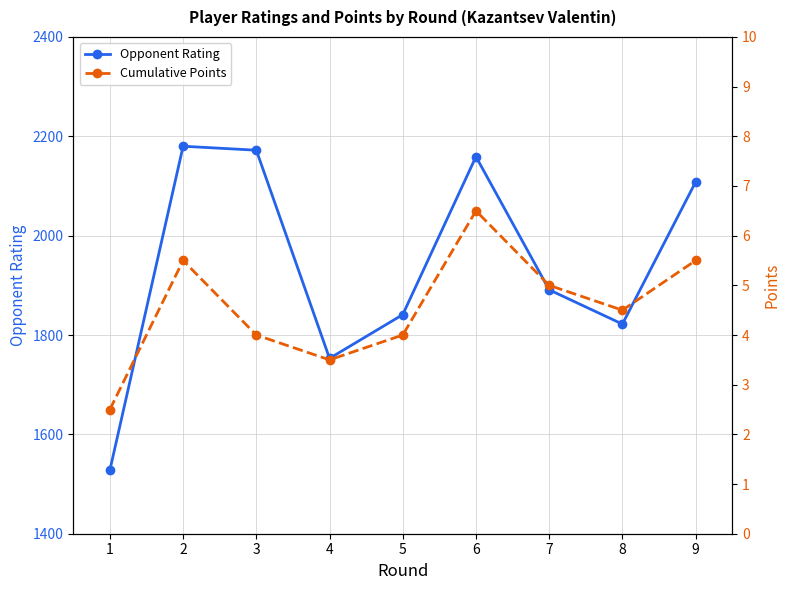

What is the difference between the Opponent Rating values at 8 and 6?

337